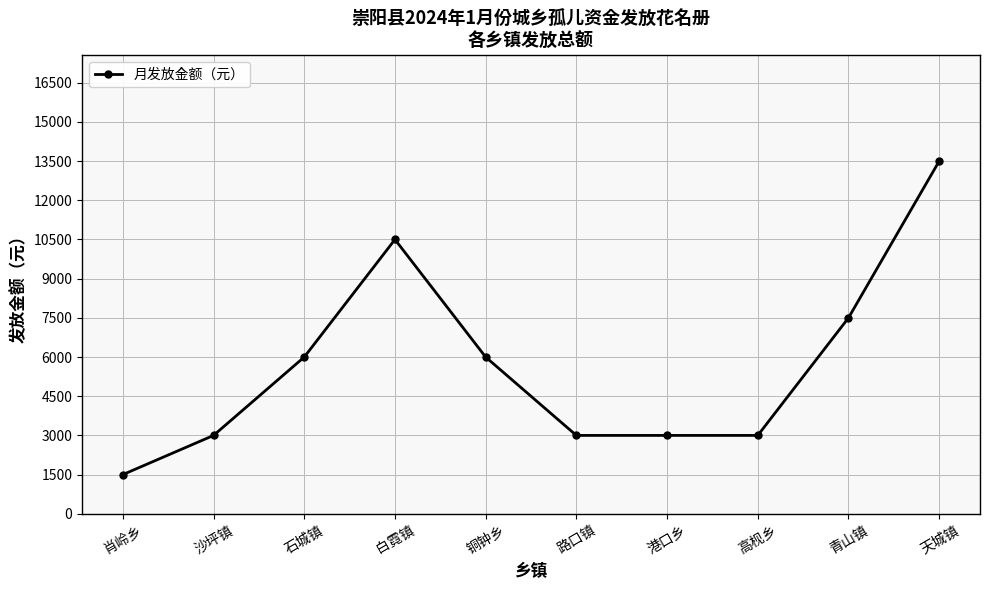

What is the sum of all values?

57000